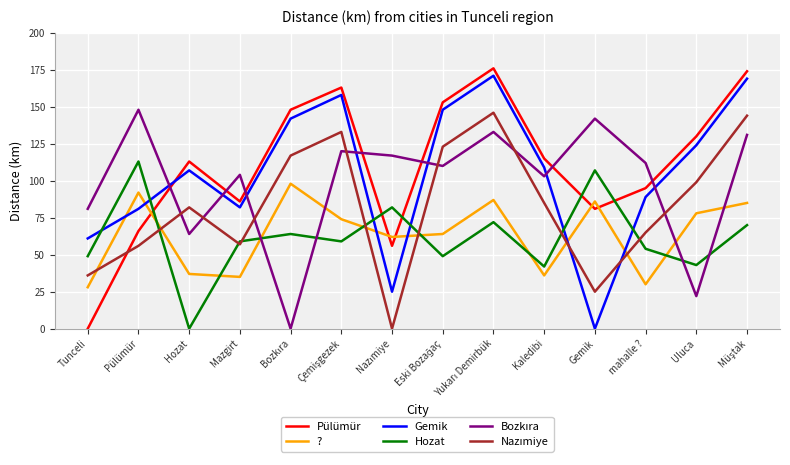

At how many categories does at least one series exceed 119?

8